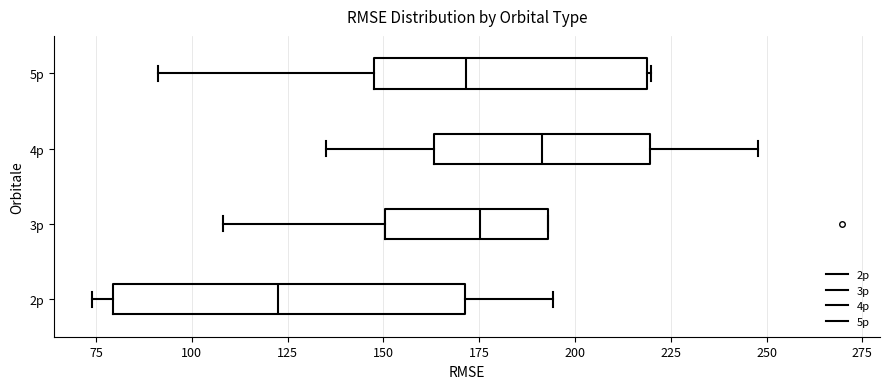

Reading bottom to top, transcribe this box plot: for each box, give where its median line is, the range the box spans, and where its two whiskers end, as read against the x-axis. The values are not printed on the chart, so give them approximately, as read against the axis.

2p: median 120, box 80 to 170, whiskers 75 to 195
3p: median 175, box 150 to 195, whiskers 110 to 195
4p: median 190, box 165 to 220, whiskers 135 to 250
5p: median 170, box 150 to 220, whiskers 90 to 220